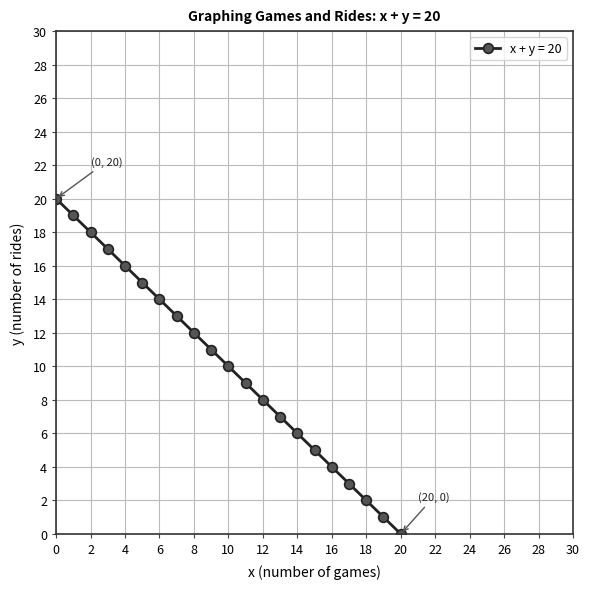

What is the average value?

10